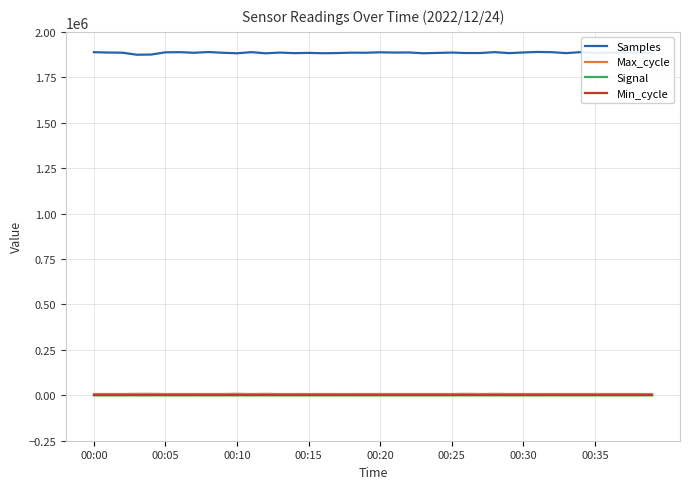

What is the average value of the Samples series?

1884930